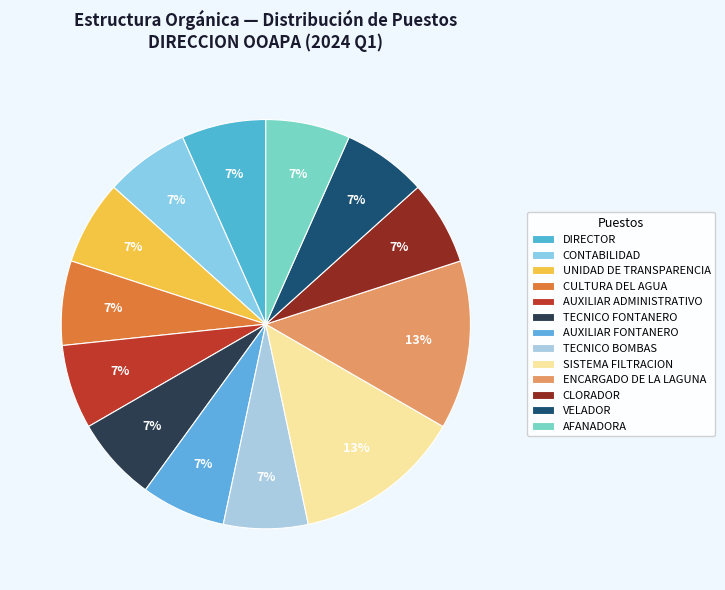

How many slices are in this pie chart?

13